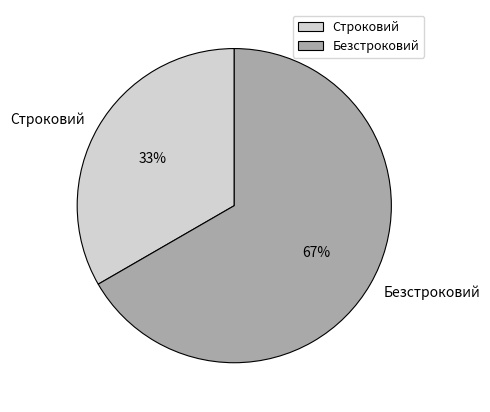

Combined, do Безстроковий and Строковий account for over 50%?

Yes